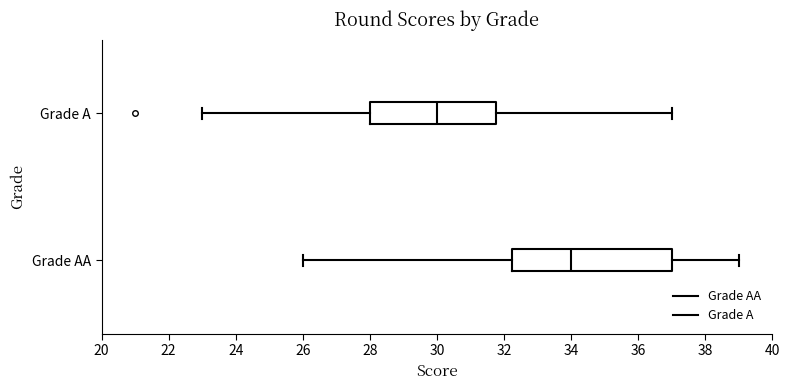

Which box has the furthest to the left median line?

Grade A